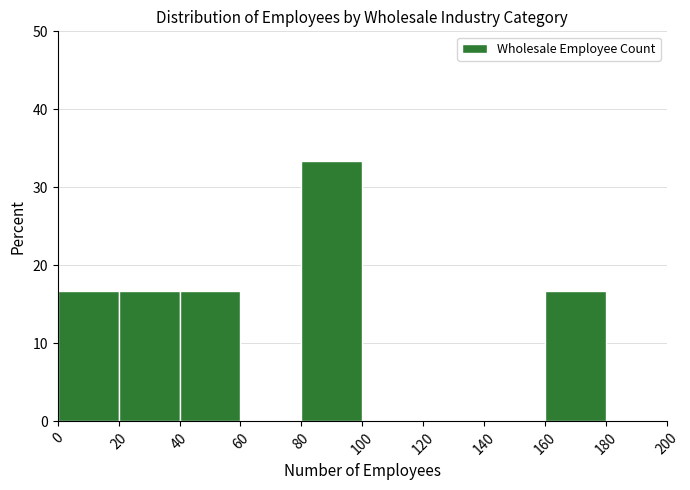

Reading left to right, transcribe this chart: for each bar, give the range it covers on the x-axis and its height. The values are not printed on the chart, so give them approximately, as read against the axis.

0 to 20: 17
20 to 40: 17
40 to 60: 17
60 to 80: 0
80 to 100: 33
100 to 120: 0
120 to 140: 0
140 to 160: 0
160 to 180: 17
180 to 200: 0